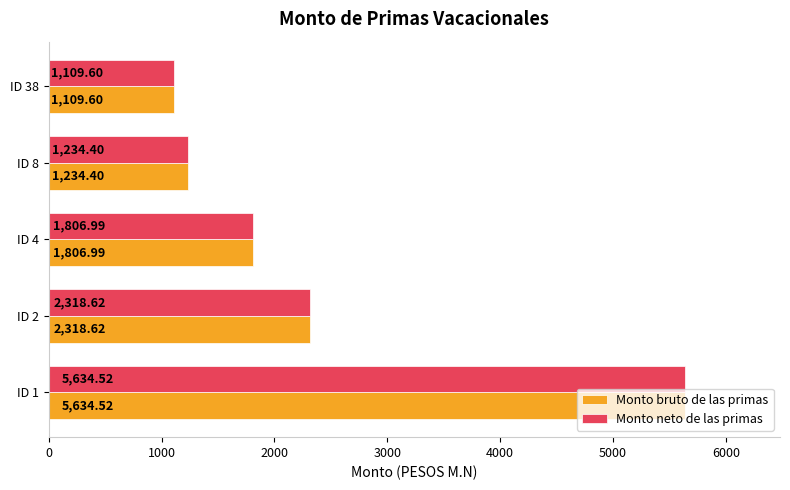

What is the sum of the Monto neto de las primas values at ID 8 and ID 1?

6868.9